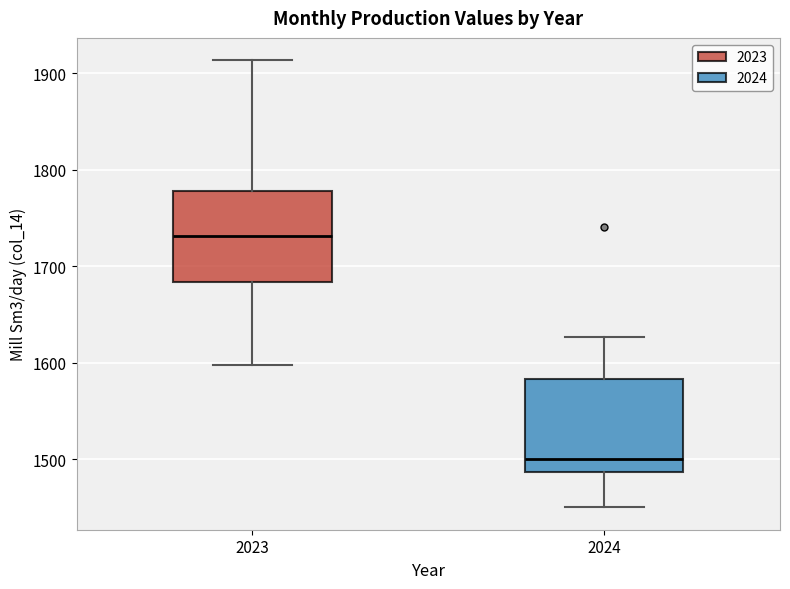

Reading left to right, transcribe this box plot: for each box, give where its median line is, the range the box spans, and where its two whiskers end, as read against the y-axis. The values are not printed on the chart, so give them approximately, as read against the axis.

2023: median 1730, box 1680 to 1780, whiskers 1600 to 1910
2024: median 1500, box 1490 to 1580, whiskers 1450 to 1630